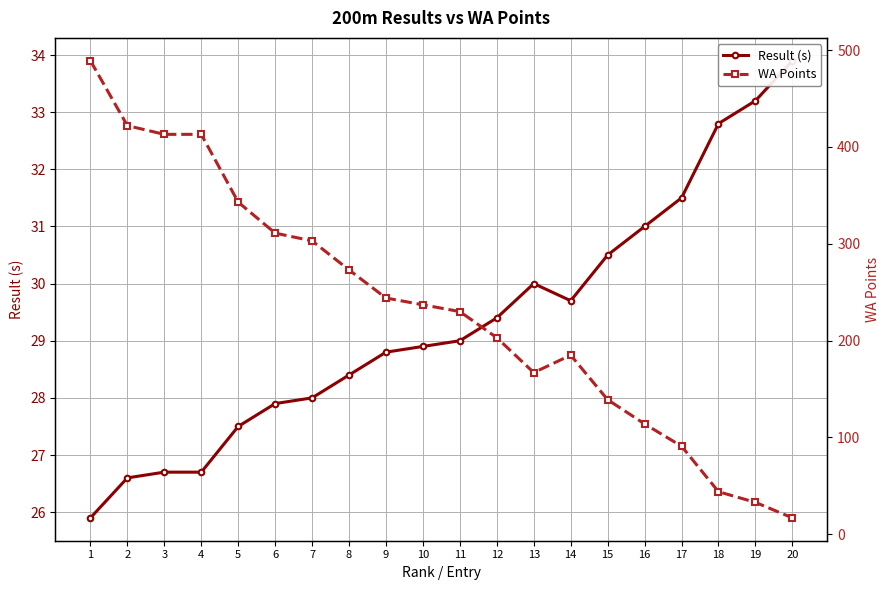

What is the total value across all series at 20?

50.9